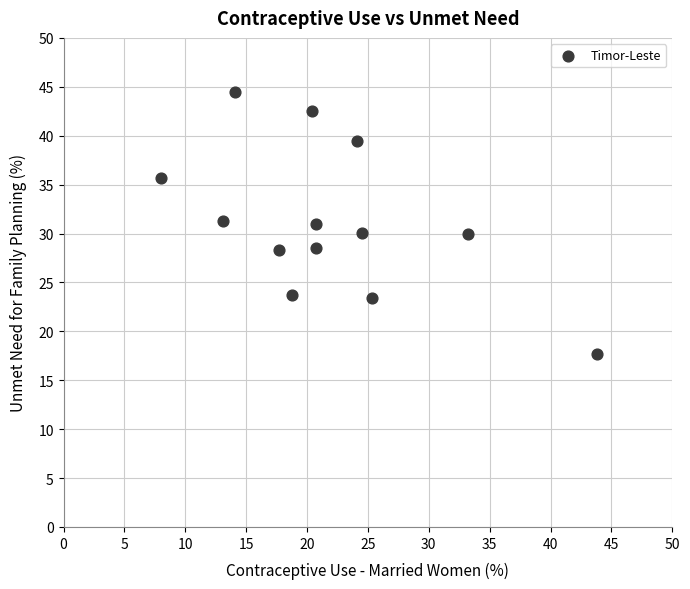

What is the range of X values (max minus min)?

35.8